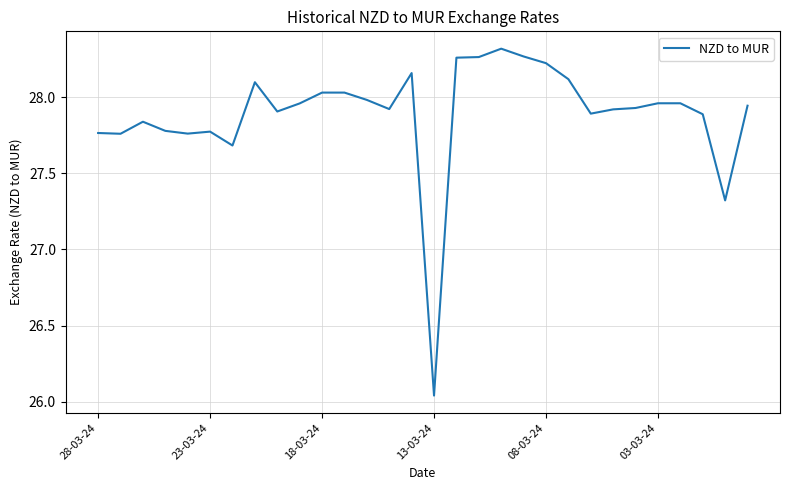

Count the number of values greater than 27.

29